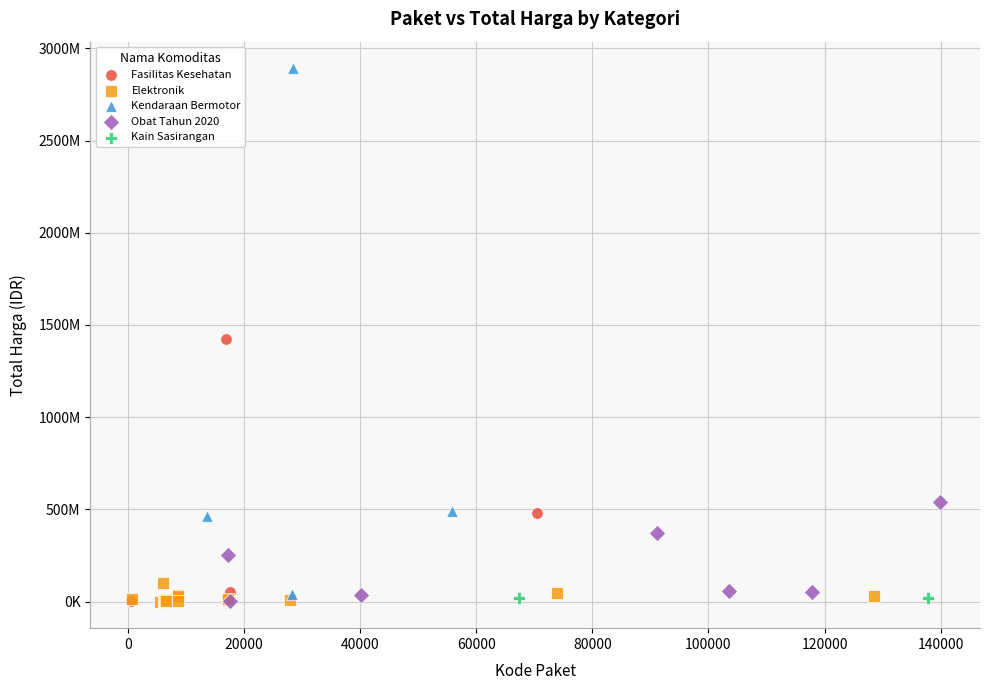

Which series has the widest spread of Y values?

Kendaraan Bermotor